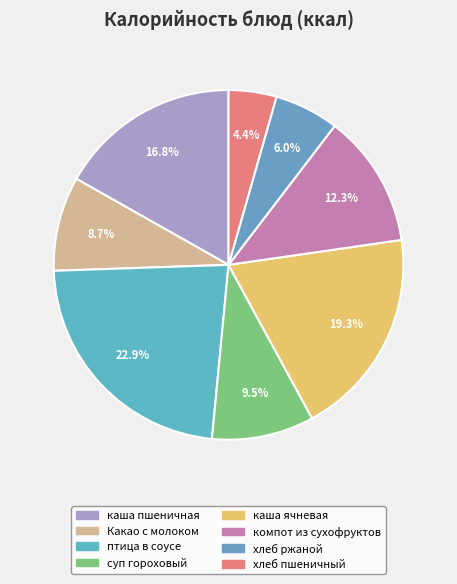

To the nearest percent, what percentage of the pie is хлеб пшеничный?

4%